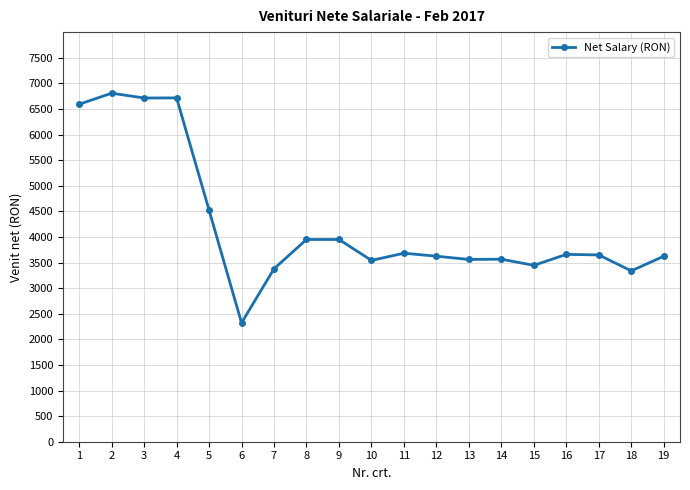

True or false: the data has more than 1 interior local peaks.

True